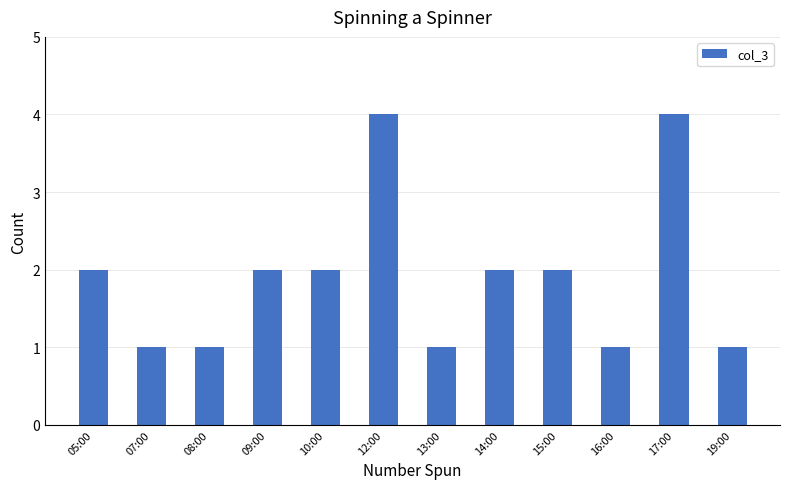

What is the minimum value shown in the chart?

1